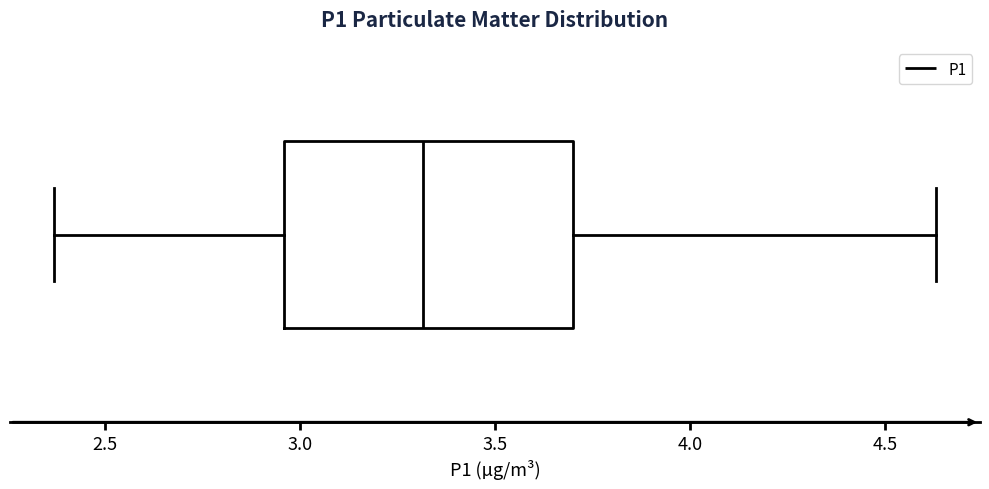

Where does the right whisker of the box end on the x-axis? The values are not printed on the chart, so give them approximately, as read against the axis.

4.65